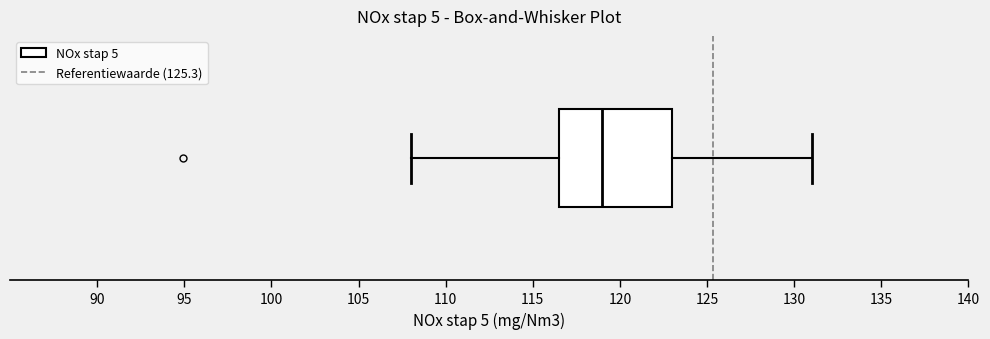

Transcribe this box plot: give where the median line is, the range the box spans, and where the two whiskers end, as read against the x-axis. The values are not printed on the chart, so give them approximately, as read against the axis.

median 119.0, box 116.5 to 123.0, whiskers 108.0 to 131.0